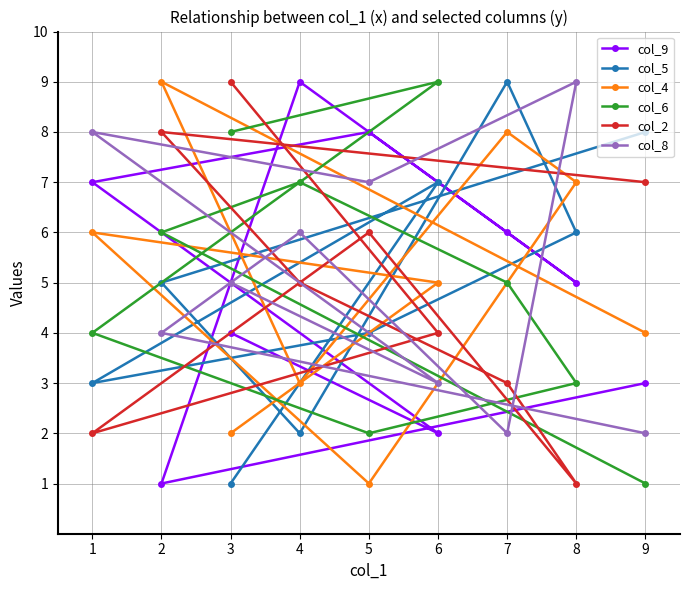

What is the value of the col_2 point at the 5th from the left?

6